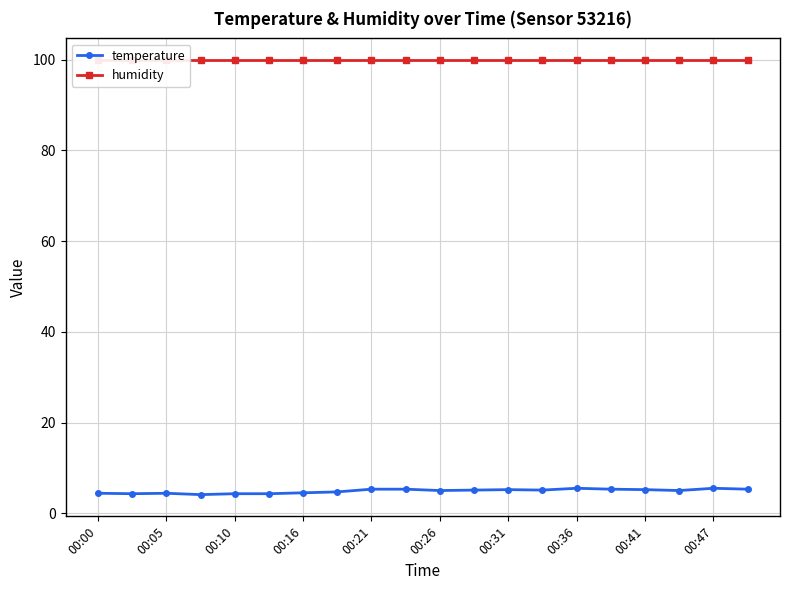

True or false: temperature has more than 1 interior local peaks.

True